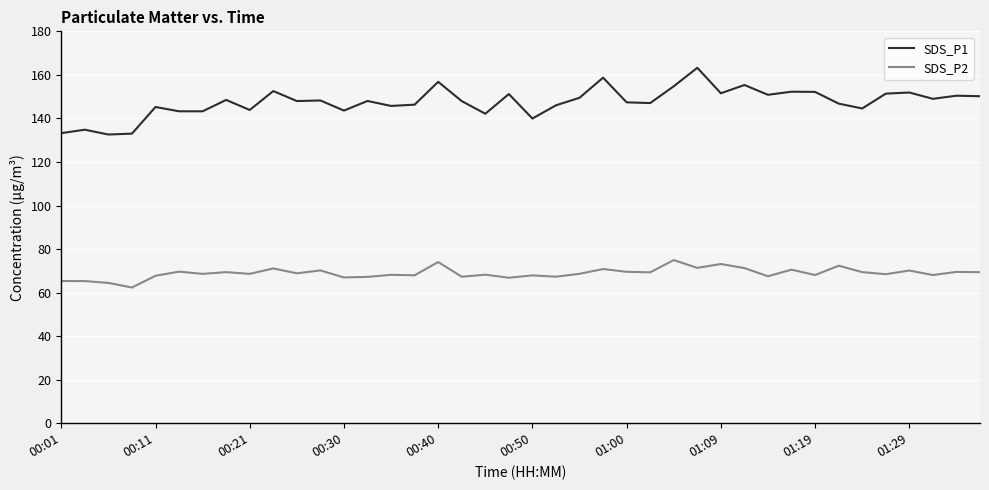

Which series has the largest total across all categories?

SDS_P1